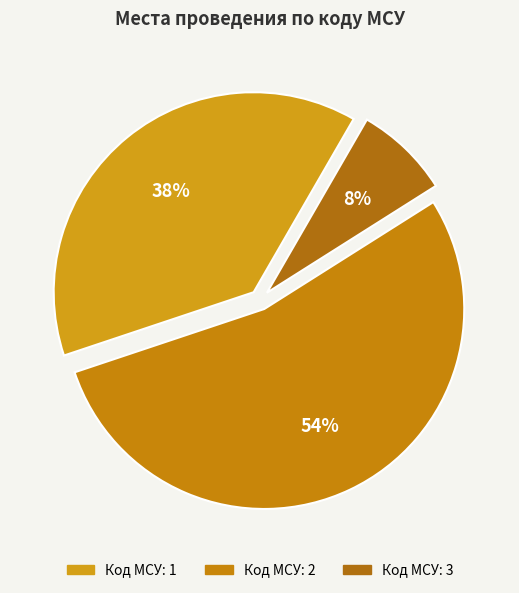

Is there any slice that represents more than half of the pie?

Yes